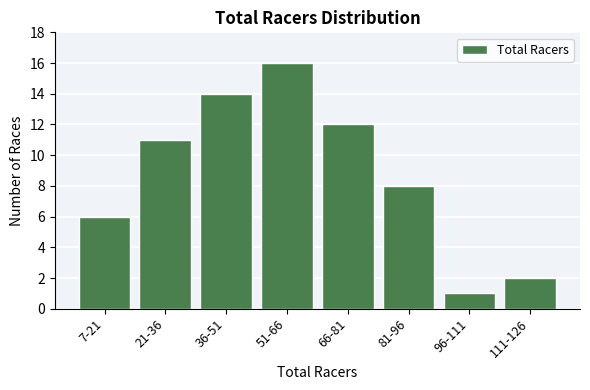

Reading left to right, transcribe all the data shown in this chart.

7-21=6	21-36=11	36-51=14	51-66=16	66-81=12	81-96=8	96-111=1	111-126=2